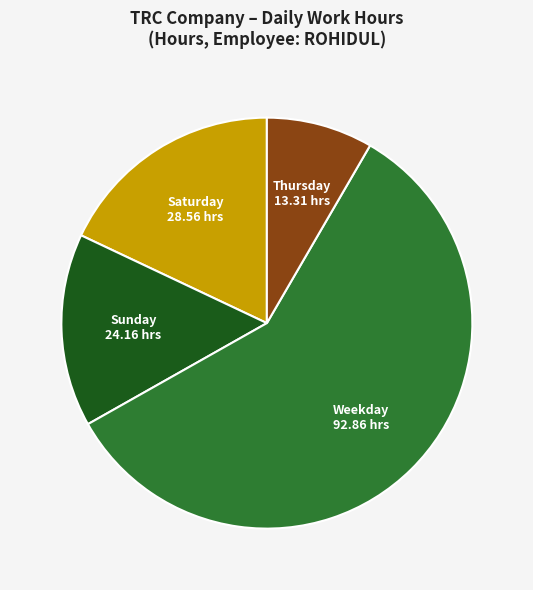

Does any single category account for the majority?

Yes